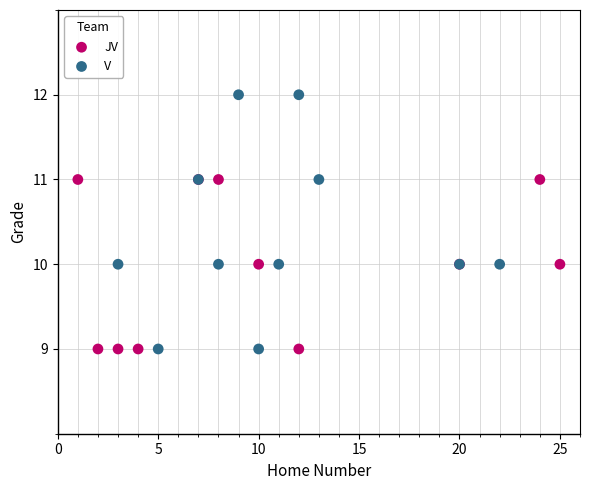

What are all the series names shown in the legend?

JV, V